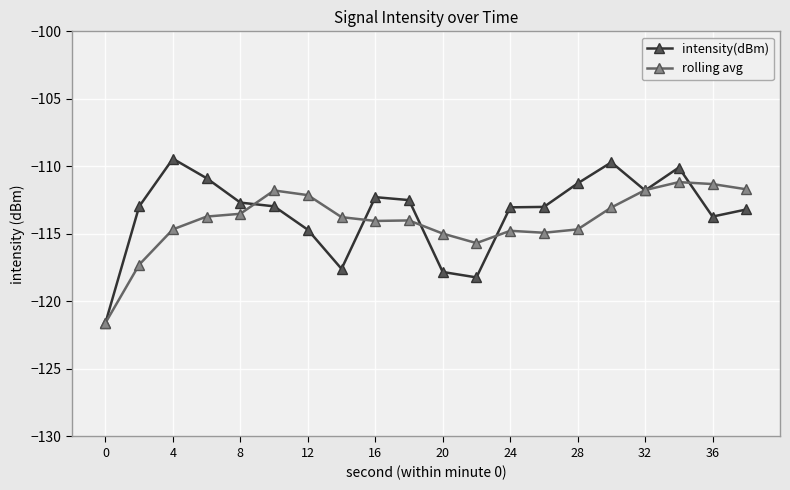

What is the value of the intensity(dBm) point at the 1st from the left?

-121.6